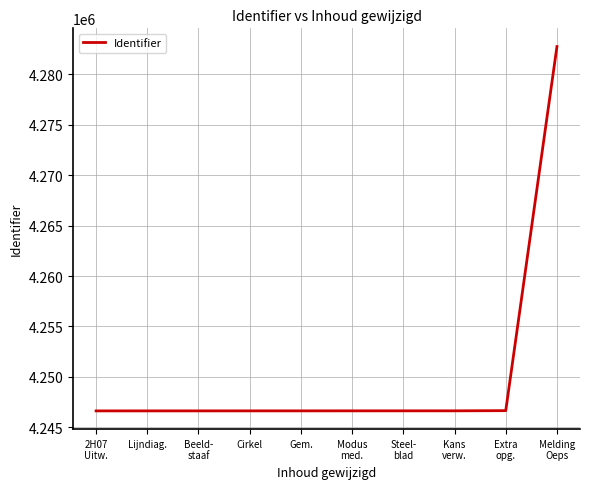

What is the ratio of the value at 2H07
Uitw. to the value at Steel-
blad?

1.0